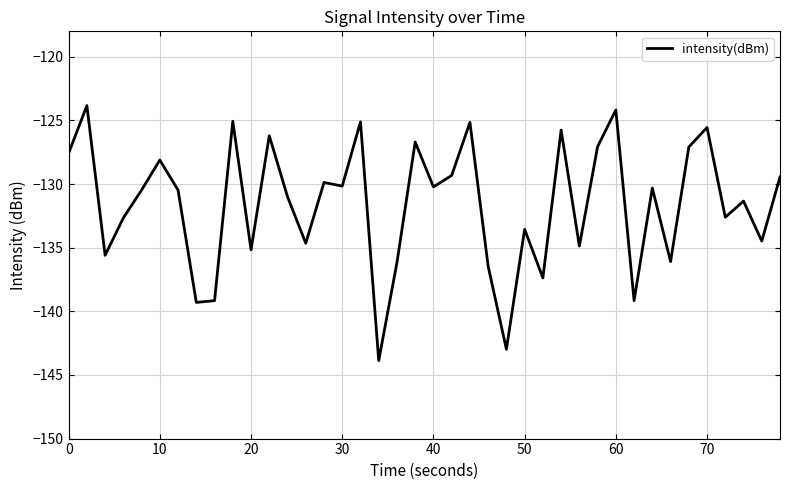

What is the minimum value shown in the chart?

-143.9